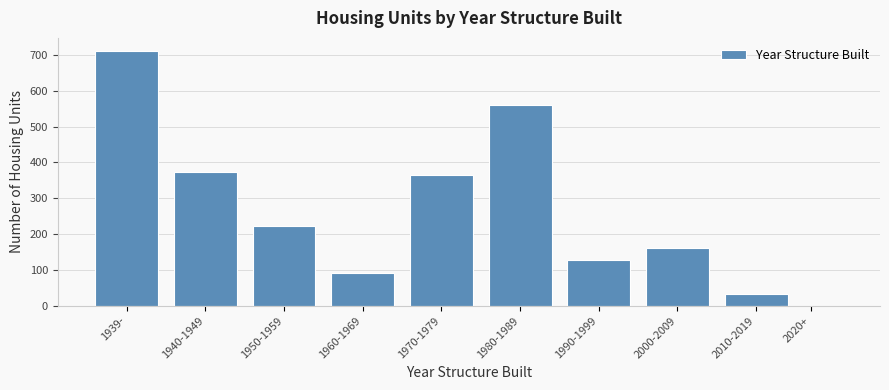

Reading right to left, what are all the values shown in this chart?

2020+=0	2010-2019=33	2000-2009=160	1990-1999=129	1980-1989=560	1970-1979=364	1960-1969=91	1950-1959=224	1940-1949=373	1939-=712